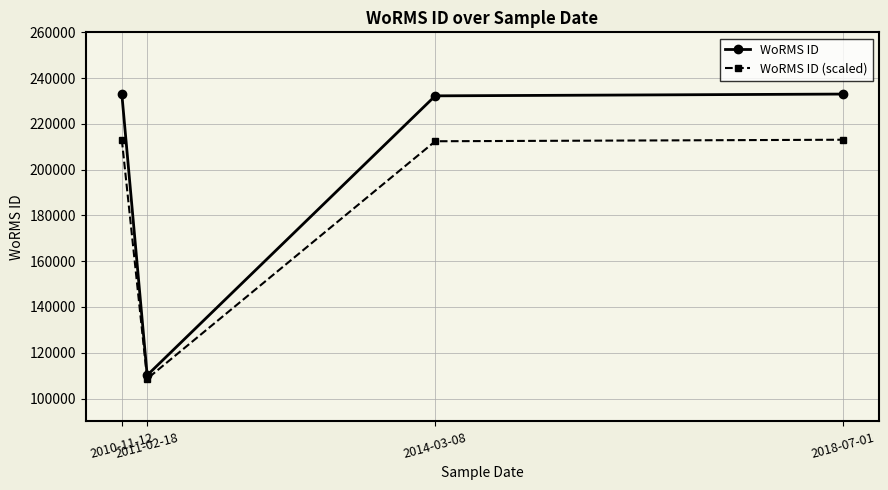

What is the sum of the WoRMS ID (scaled) values at 2014-03-08 and 2018-07-01?

425481.2